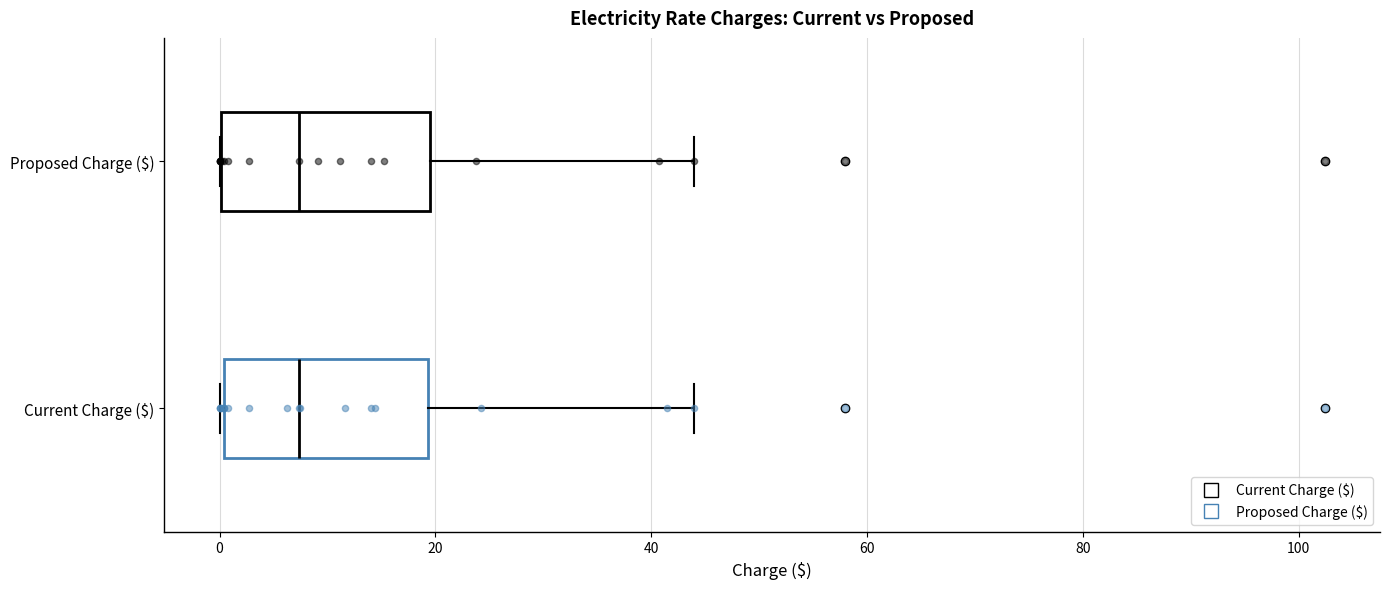

Reading bottom to top, read every box against the x-axis: the position of its median line, the range the box covers, and the ends of its whiskers. The values are not printed on the chart, so give them approximately, as read against the axis.

Current Charge ($): median 8, box 0 to 20, whiskers 0 to 44
Proposed Charge ($): median 8, box 0 to 20, whiskers 0 to 44